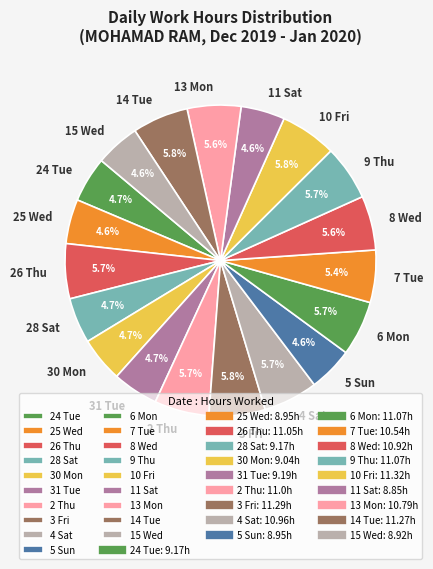

Between 5 Sun and 8 Wed, which is larger?

8 Wed